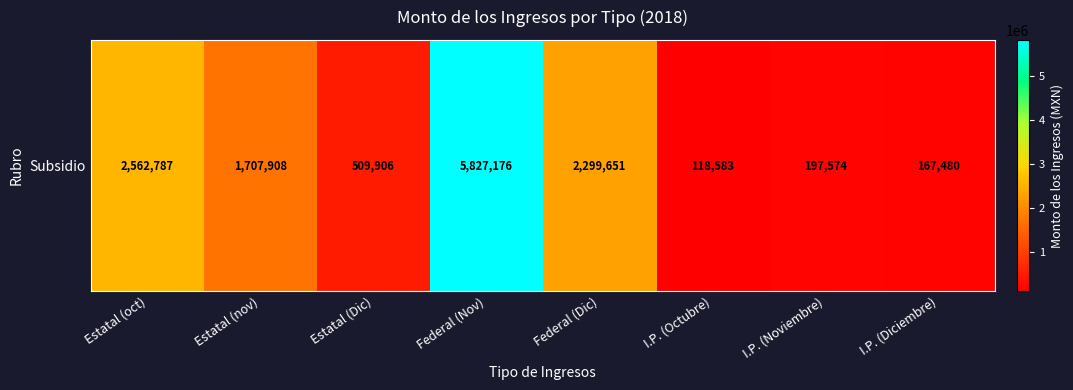

Which has a higher value, I.P. (Diciembre) or Estatal (Dic)?

Estatal (Dic)